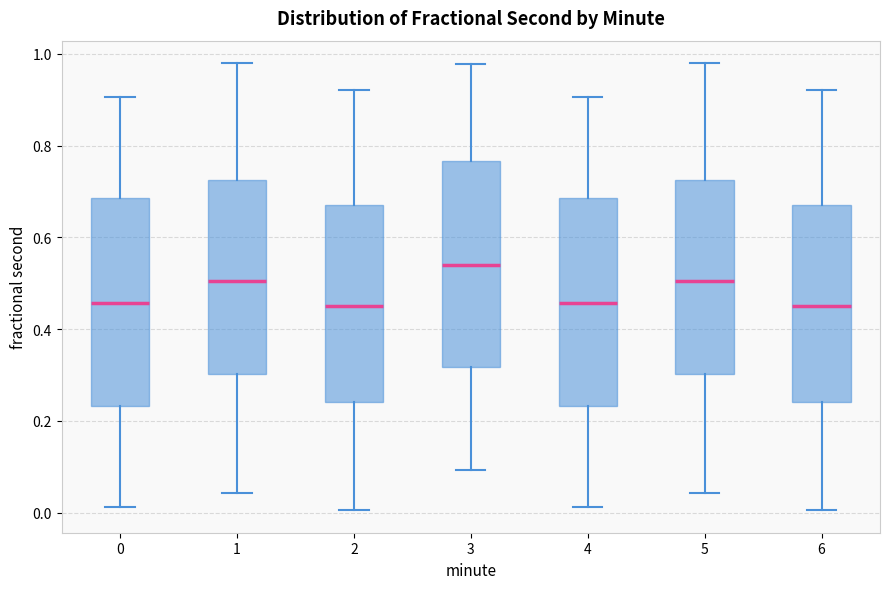

Reading left to right, transcribe this box plot: for each box, give where its median line is, the range the box spans, and where its two whiskers end, as read against the y-axis. The values are not printed on the chart, so give them approximately, as read against the axis.

0: median 0.46, box 0.24 to 0.68, whiskers 0.02 to 0.90
1: median 0.50, box 0.30 to 0.72, whiskers 0.04 to 0.98
2: median 0.46, box 0.24 to 0.68, whiskers 0.00 to 0.92
3: median 0.54, box 0.32 to 0.76, whiskers 0.10 to 0.98
4: median 0.46, box 0.24 to 0.68, whiskers 0.02 to 0.90
5: median 0.50, box 0.30 to 0.72, whiskers 0.04 to 0.98
6: median 0.46, box 0.24 to 0.68, whiskers 0.00 to 0.92